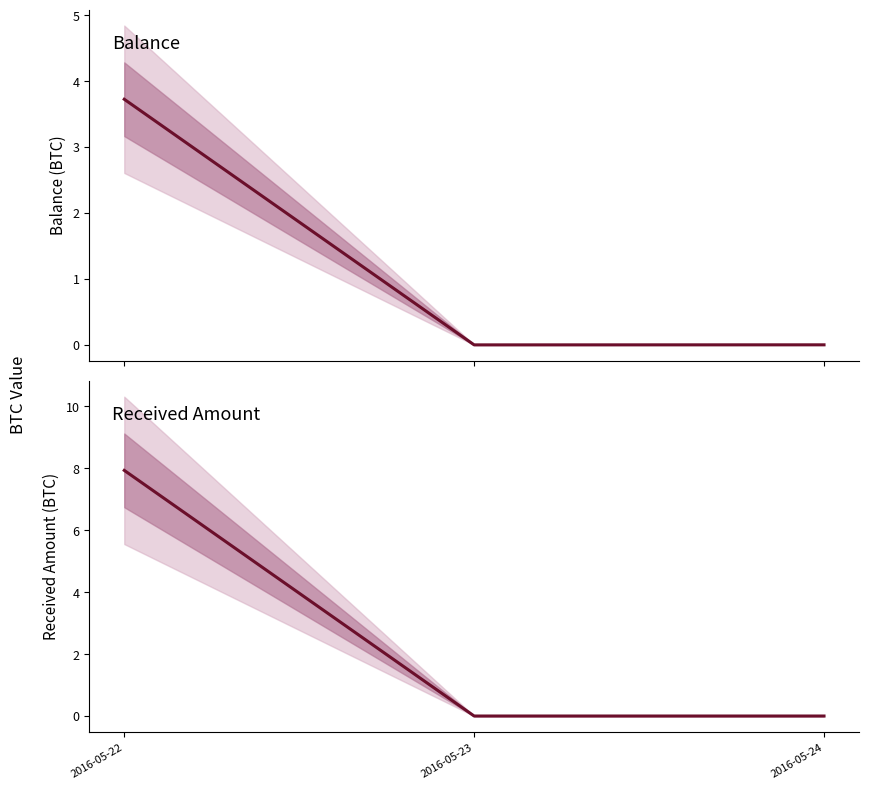

What is the maximum value for received amount?

7.9